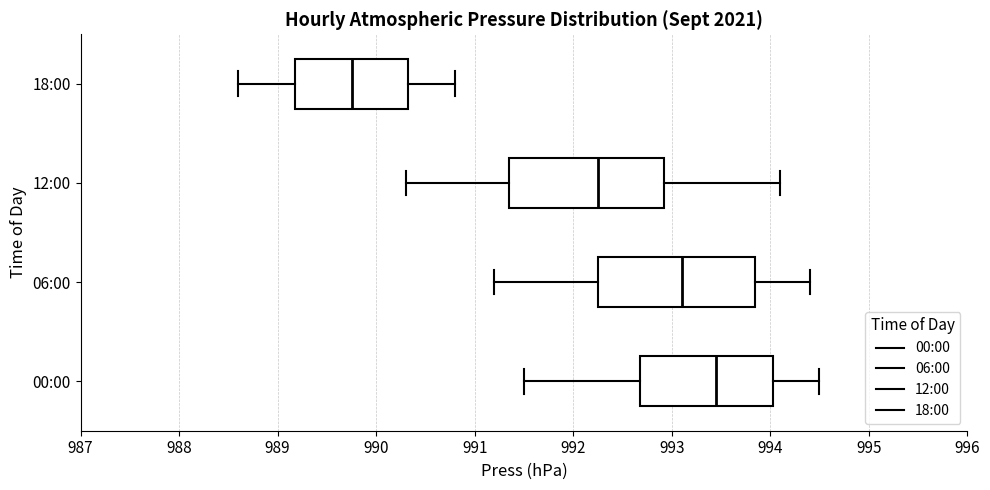

Where is the right edge of the box for 06:00 on the x-axis? The values are not printed on the chart, so give them approximately, as read against the axis.

993.9